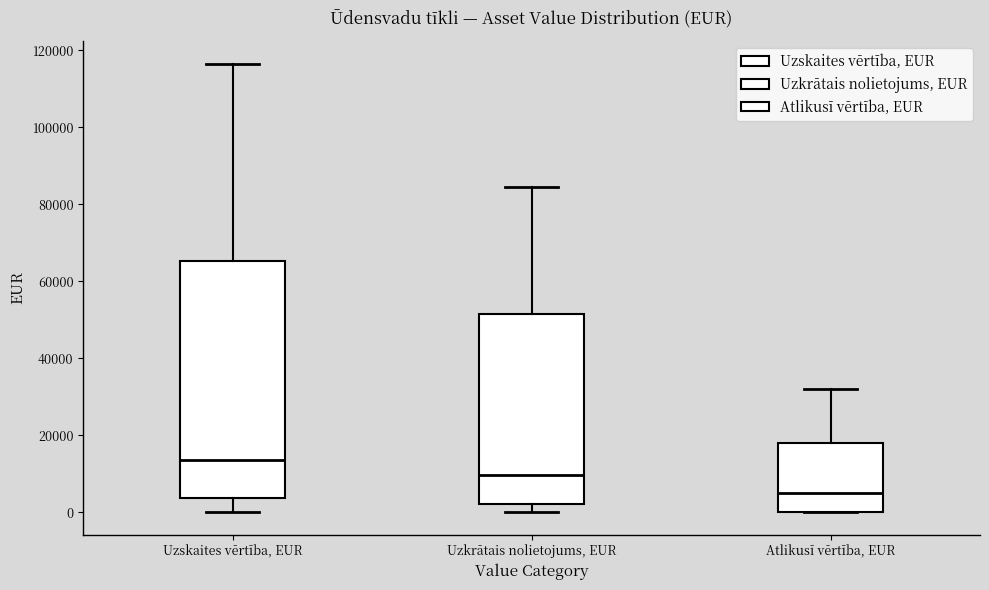

Where does the median line of the box for Uzkrātais nolietojums, EUR sit on the y-axis? The values are not printed on the chart, so give them approximately, as read against the axis.

10000